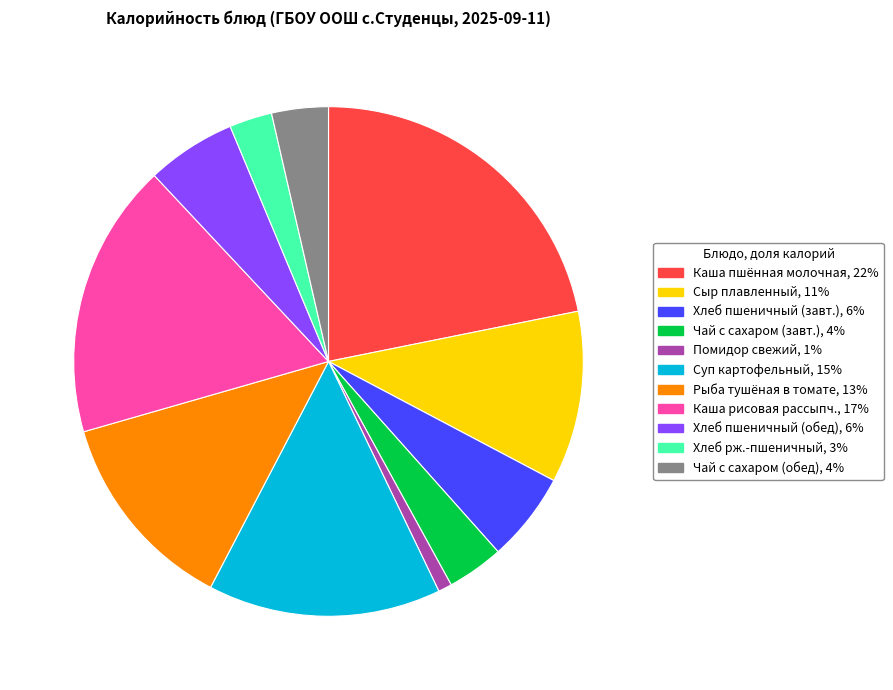

Is there a majority slice in this chart?

No